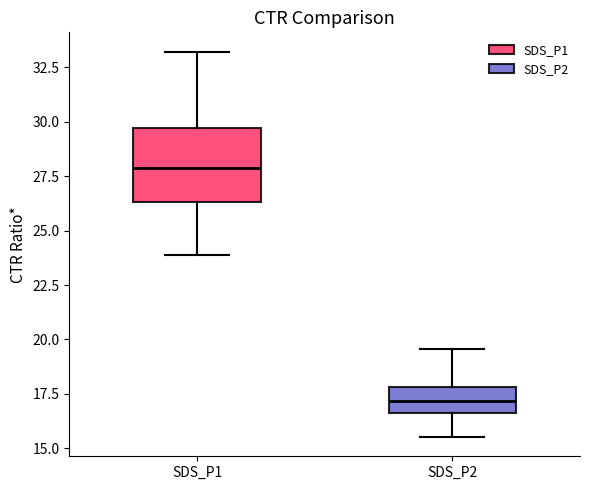

Which box is the tallest, from its lower edge to its upper edge?

SDS_P1